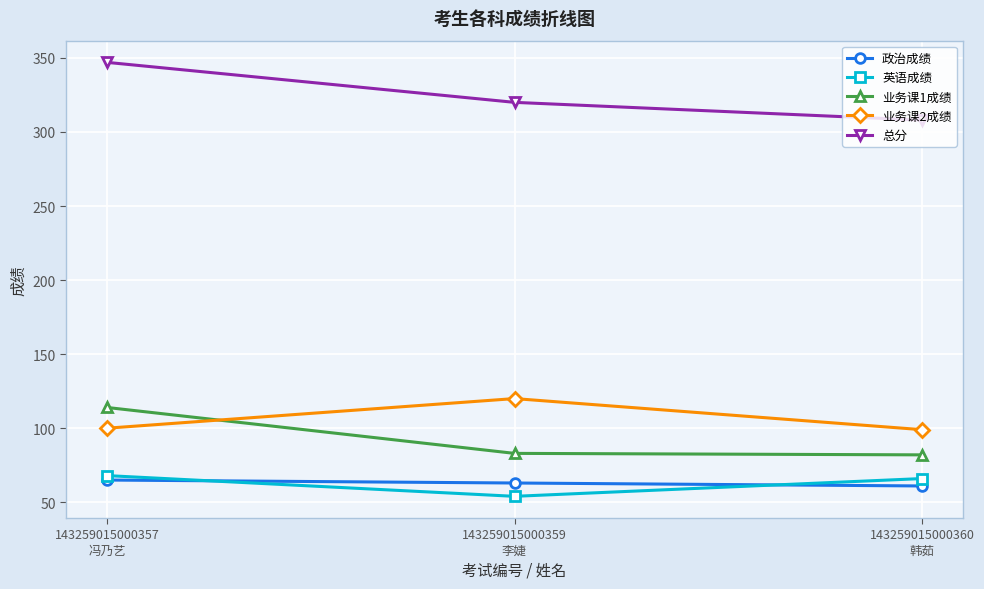

What is the value of the 业务课1成绩 point at the 3rd from the left?

82